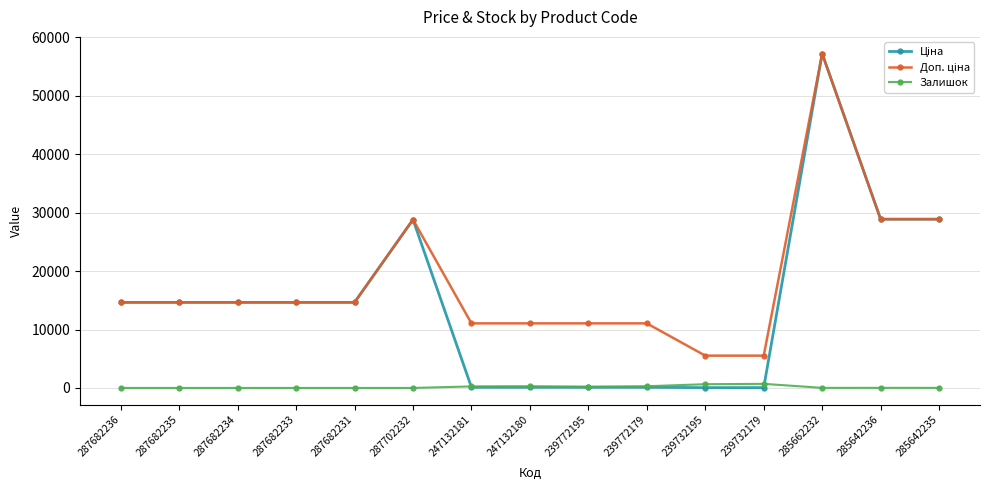

At which category is the sum across all series the highest?

285662232